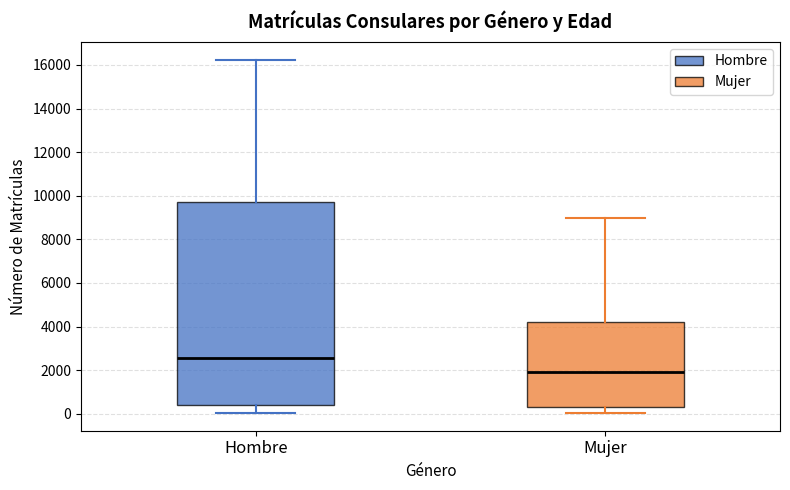

Comparing the boxes themselves (not the whiskers), which one is the tallest?

Hombre